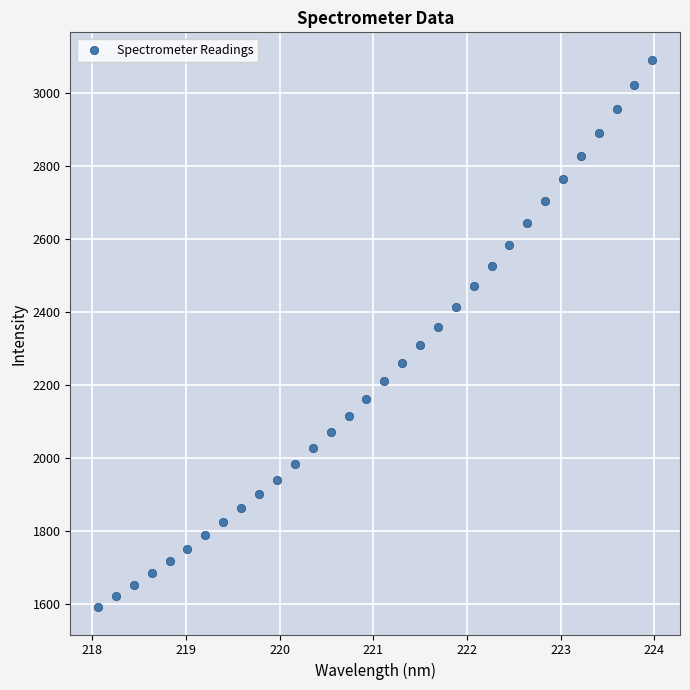

What is the range of Y values (max minus min)?

1499.1